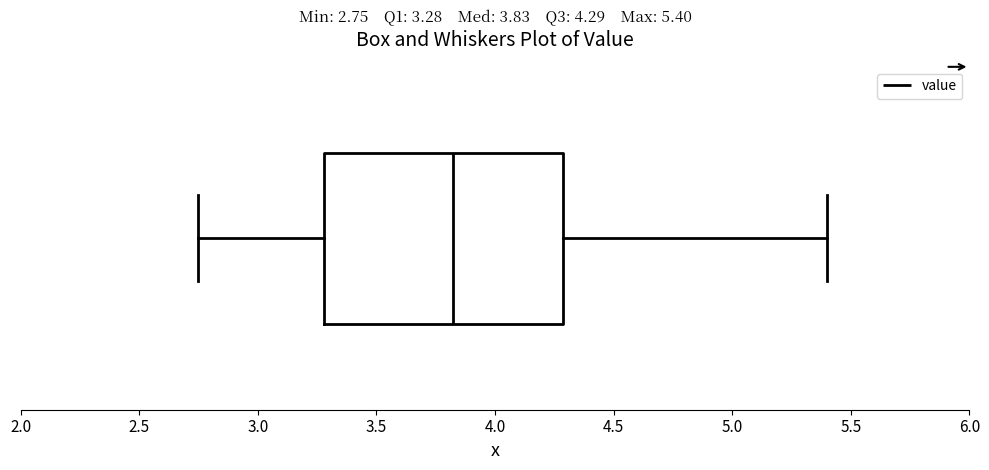

Where does the left whisker of the box end on the x-axis? The values are not printed on the chart, so give them approximately, as read against the axis.

2.75